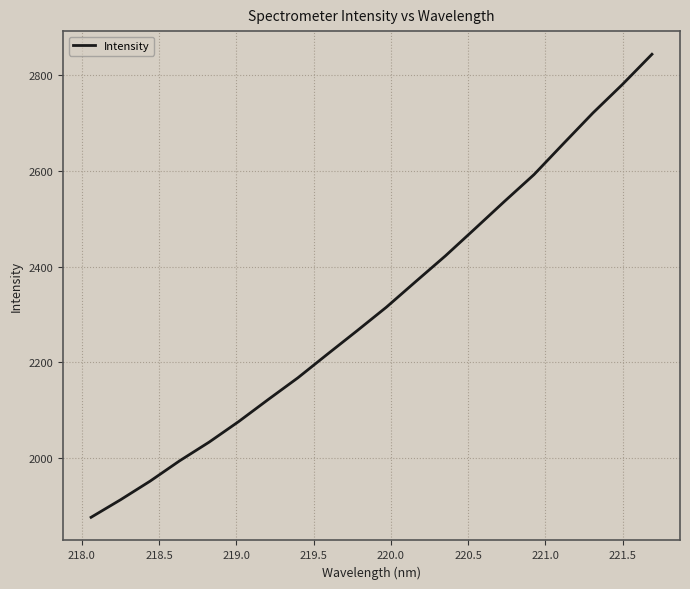

How many categories are shown in the chart?

20